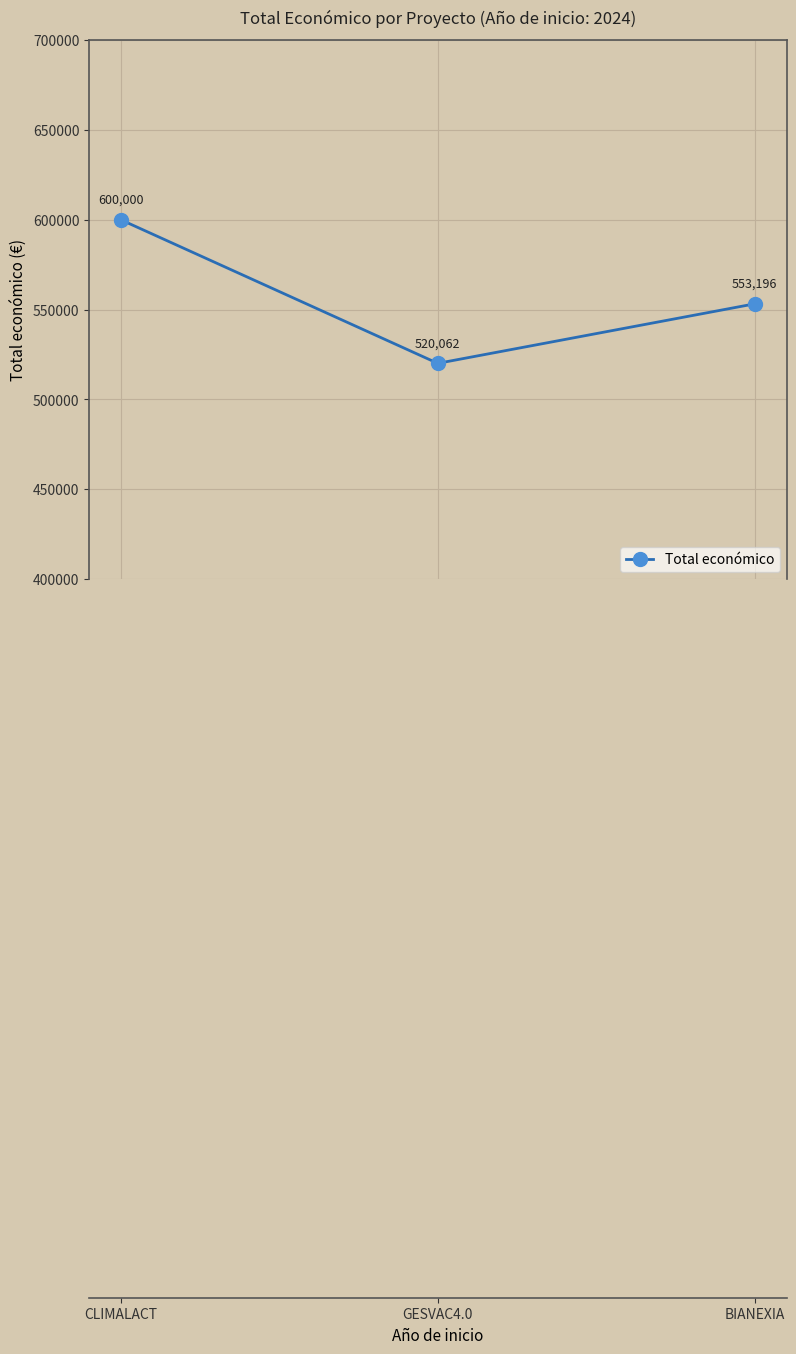

Where does the data first go above 553196?

CLIMALACT